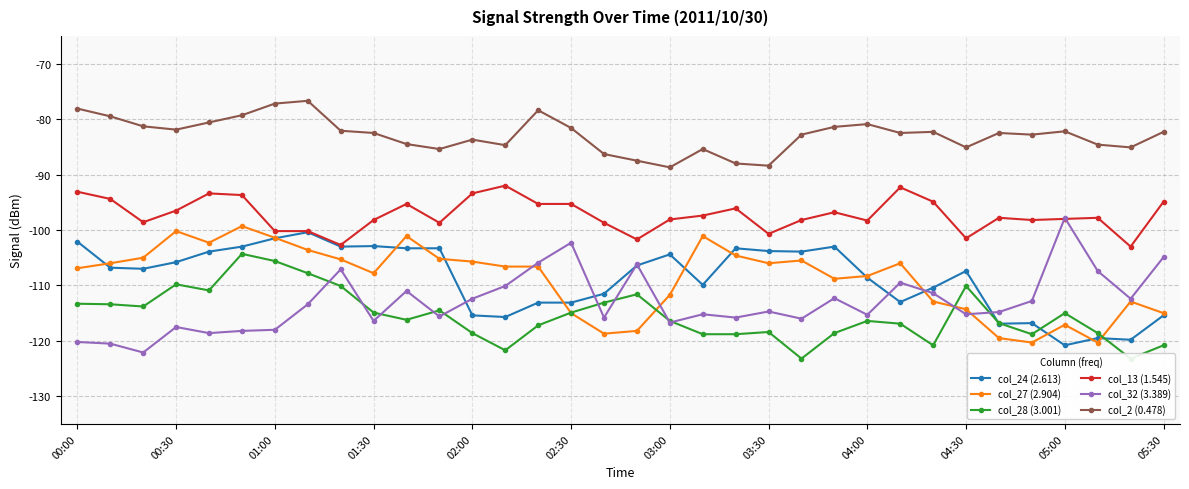

True or false: col_13 (1.545) and col_2 (0.478) cross at least once.

False